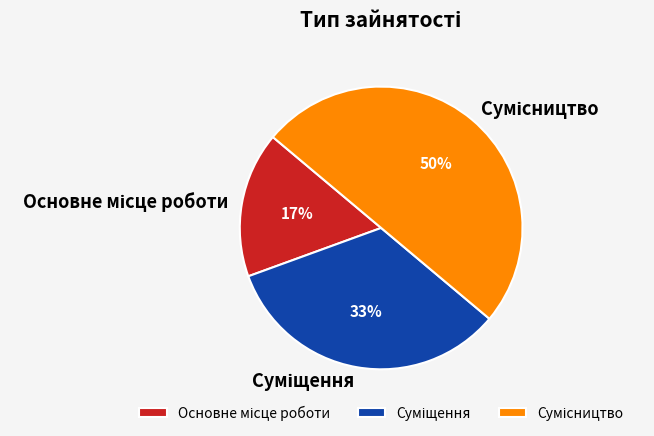

To the nearest percent, what is the average slice percentage?

33%